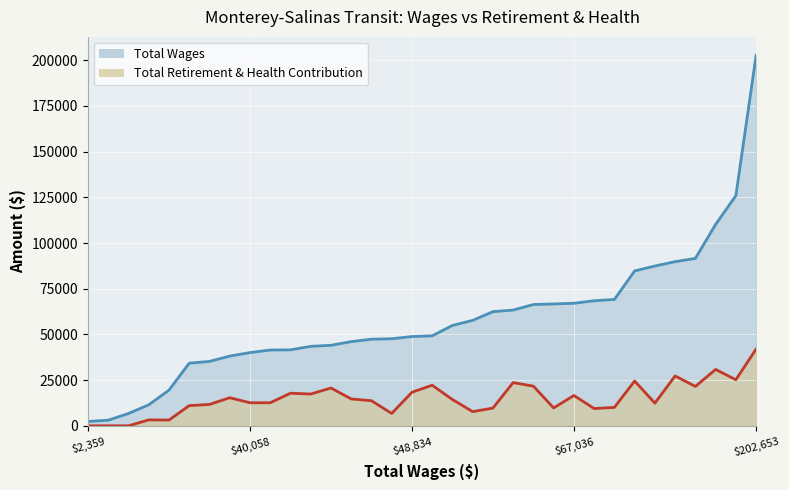

How many series are shown in this chart?

2